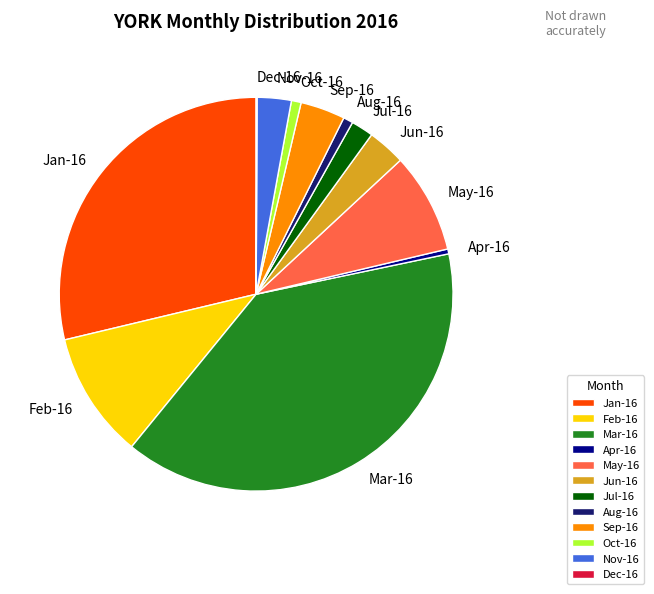

Approximately how many times larger is the value at Aug-16 compared to Jun-16?

0.3